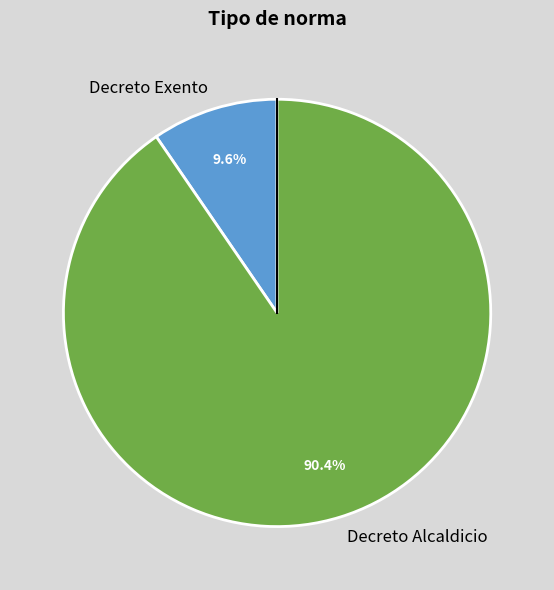

Which slice is the largest?

Decreto Alcaldicio